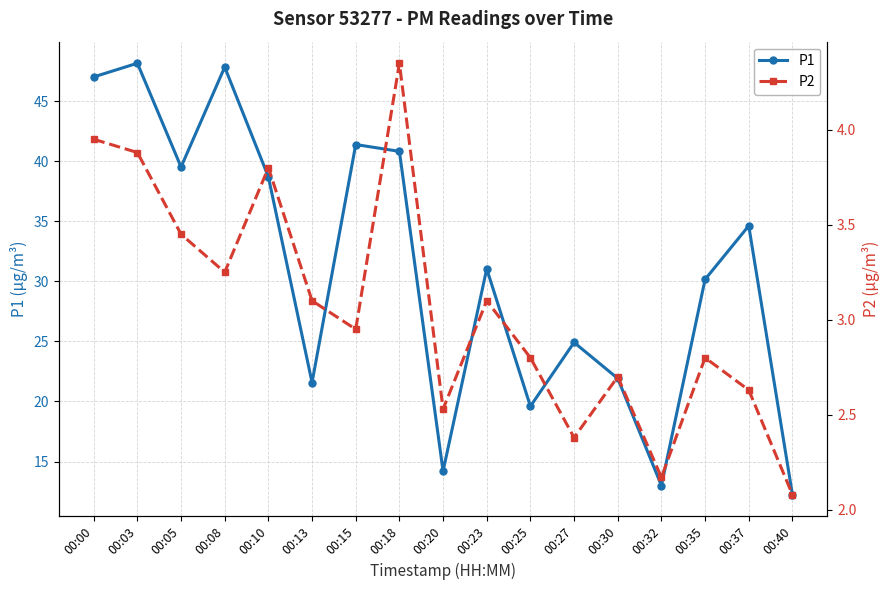

Count the number of data series in this chart.

2